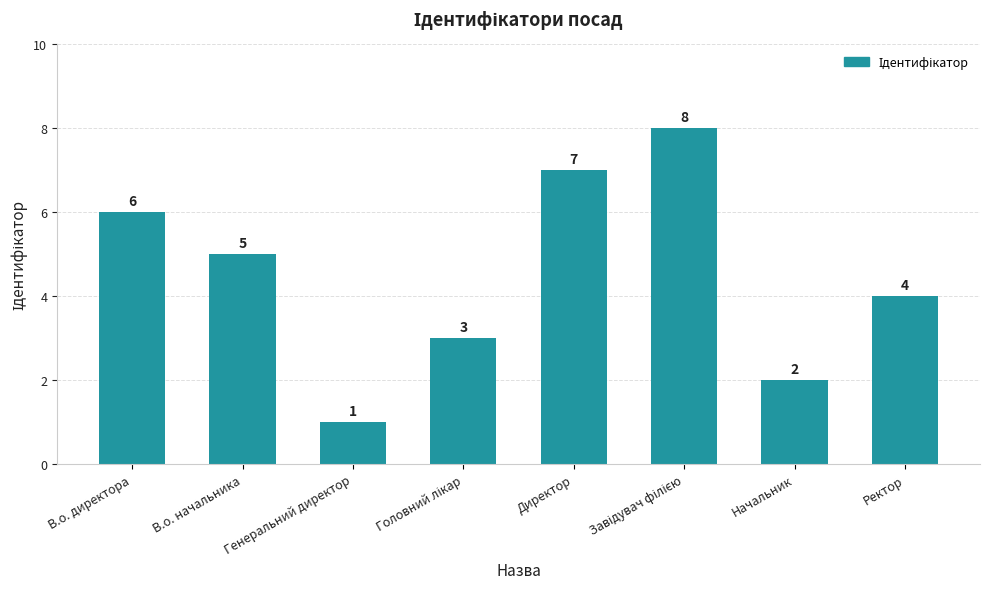

What position from the right is Ректор?

1